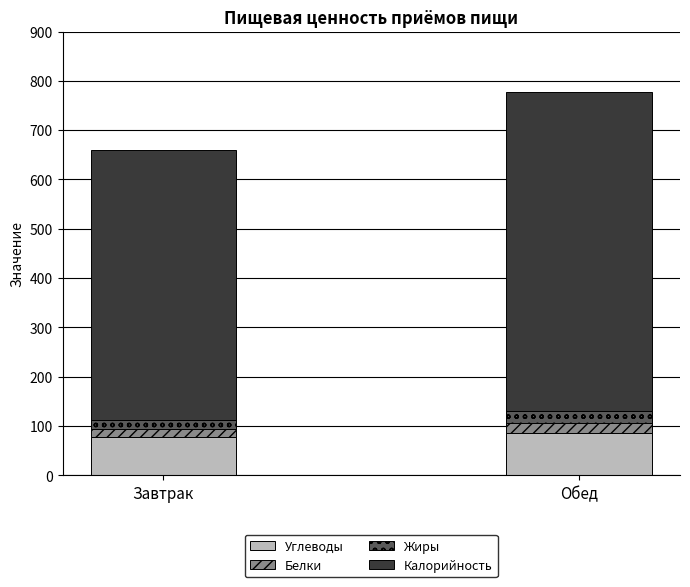

Reading left to right, what are the values for Углеводы?

Завтрак=77	Обед=85